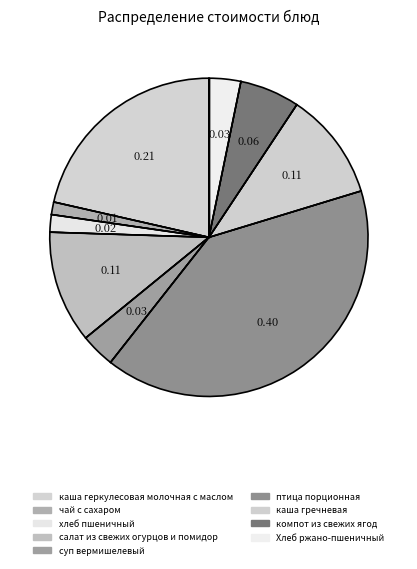

How many segments does this pie chart have?

9